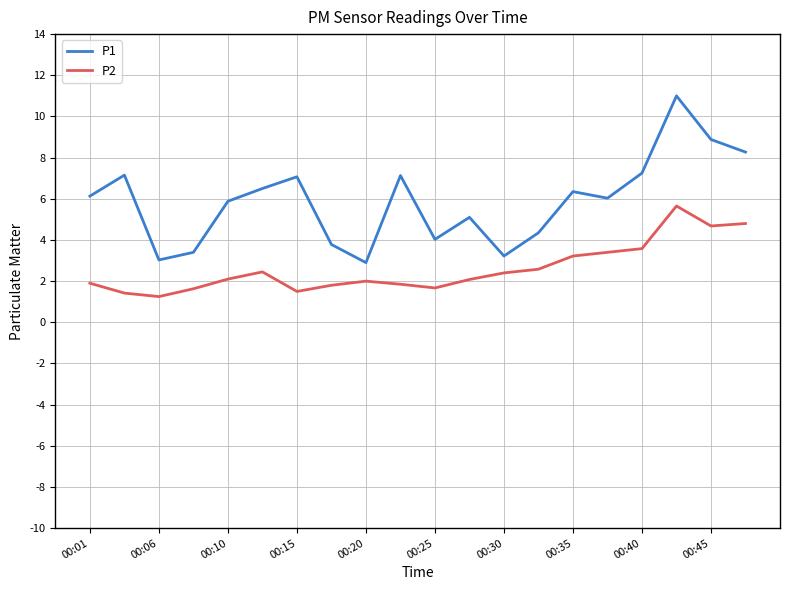

Which series has the widest spread of values?

P1